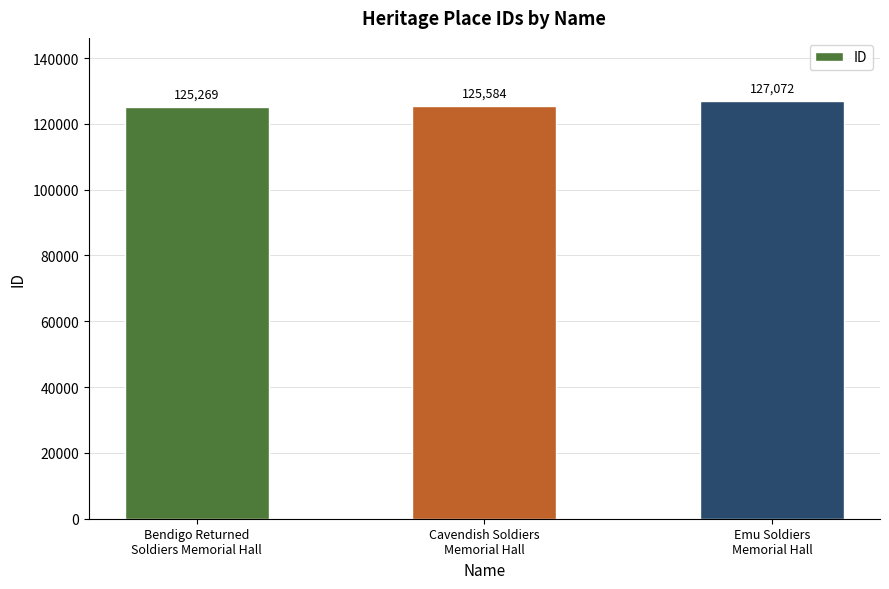

What is the difference between the second highest and minimum values?

315